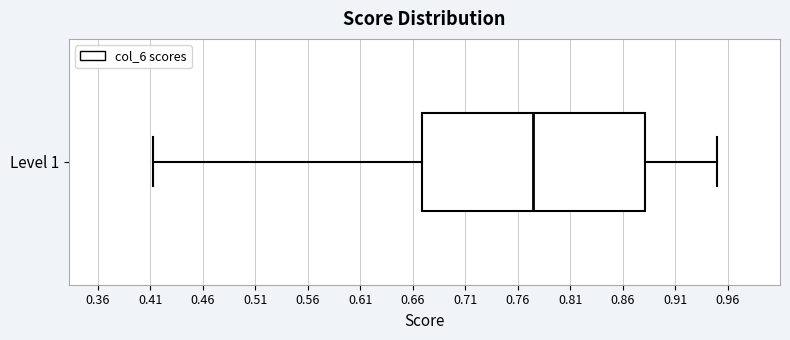

Read this box plot against the x-axis: the position of the median line, the range covered by the box, and the ends of both whiskers. The values are not printed on the chart, so give them approximately, as read against the axis.

median 0.775, box 0.670 to 0.880, whiskers 0.415 to 0.950